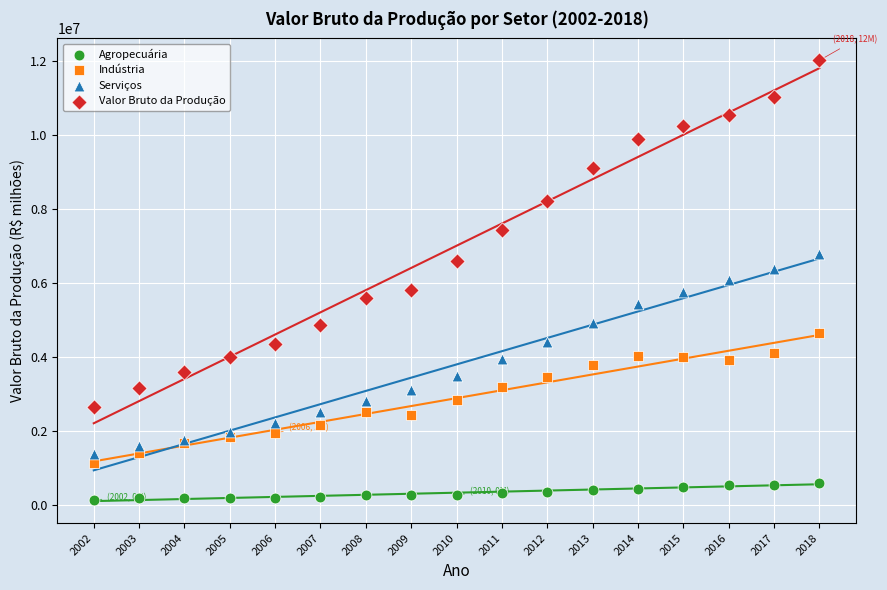

What is the X range (max minus min) for the scatter plot?

16.0